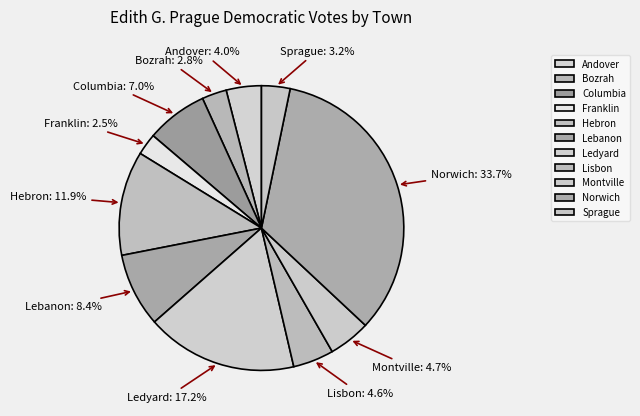

To the nearest percent, what percentage of the pie is Montville?

5%